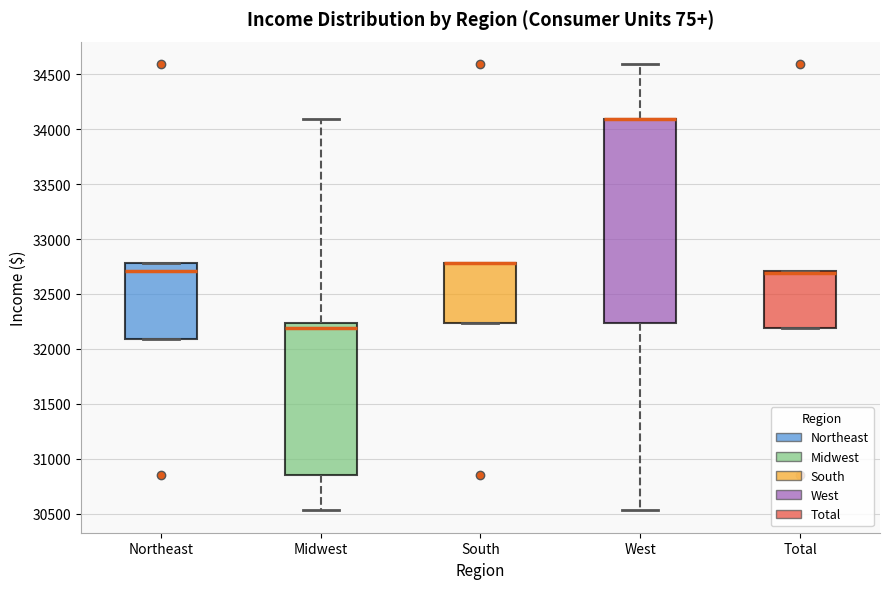

Where is the lower edge of the box for Northeast on the y-axis? The values are not printed on the chart, so give them approximately, as read against the axis.

32100